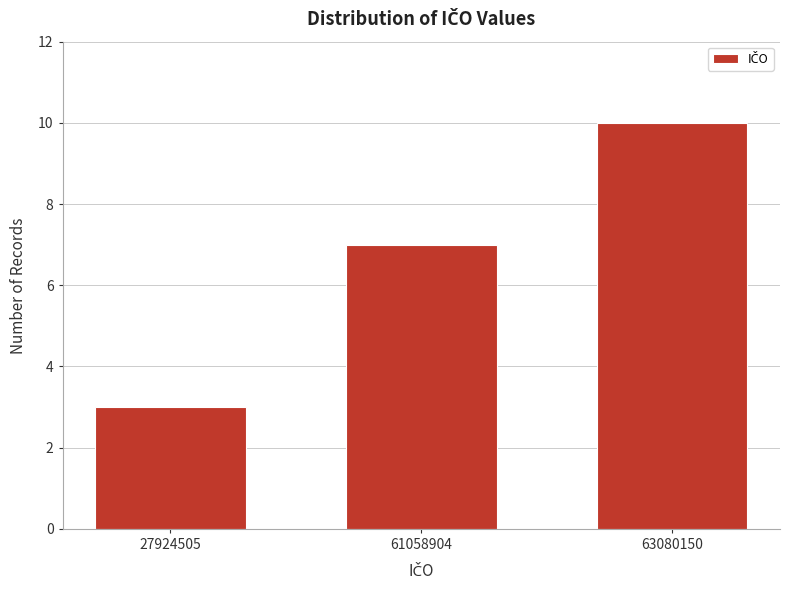

Reading right to left, list all the values displayed in this chart.

10	7	3